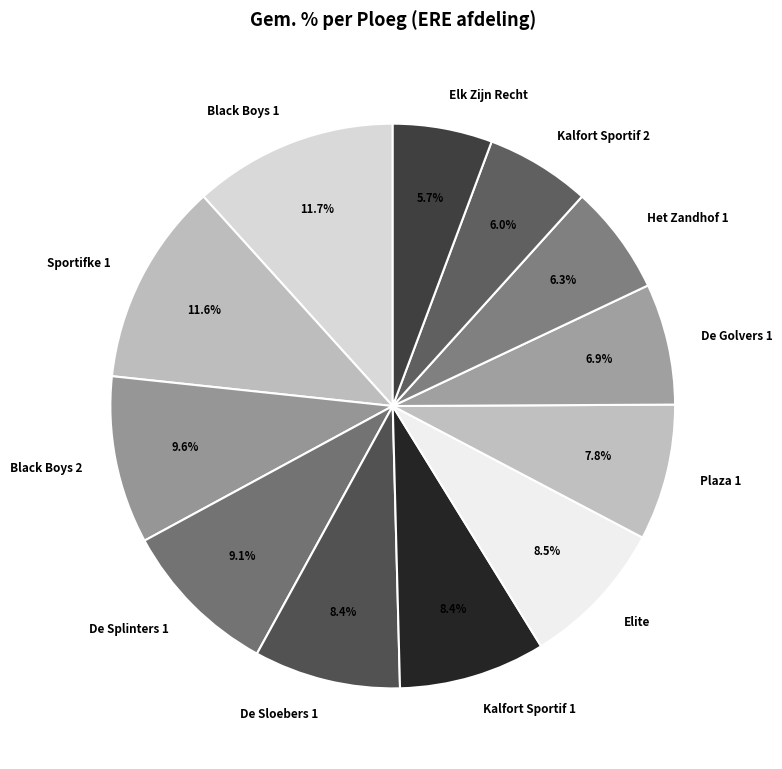

To the nearest percent, what is the difference between the largest and smallest slice percentages?

6%